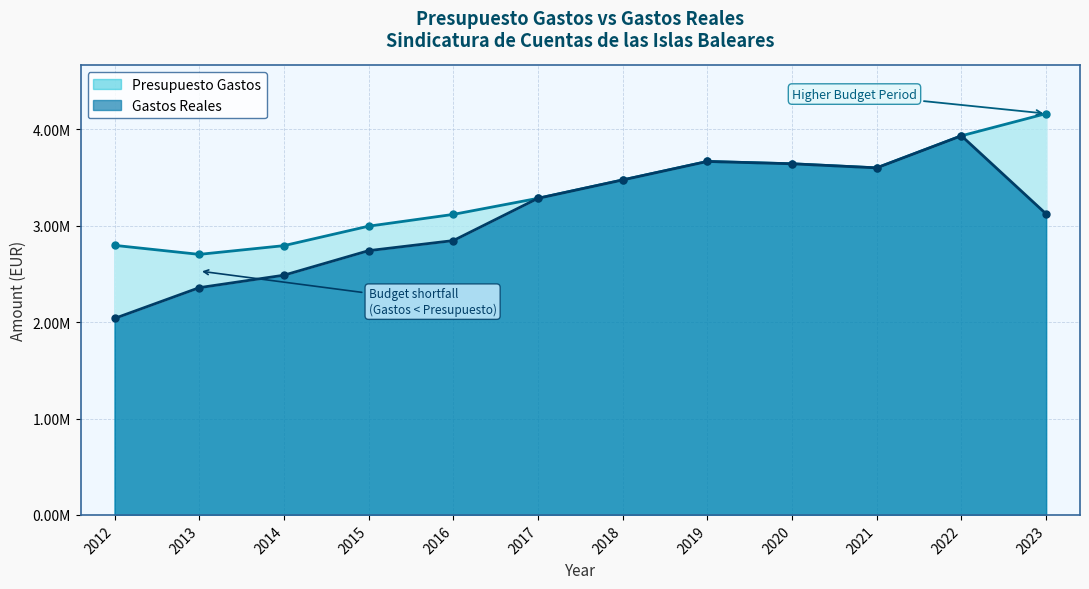

Where does the Presupuesto Gastos series first go above 3475204?

2019